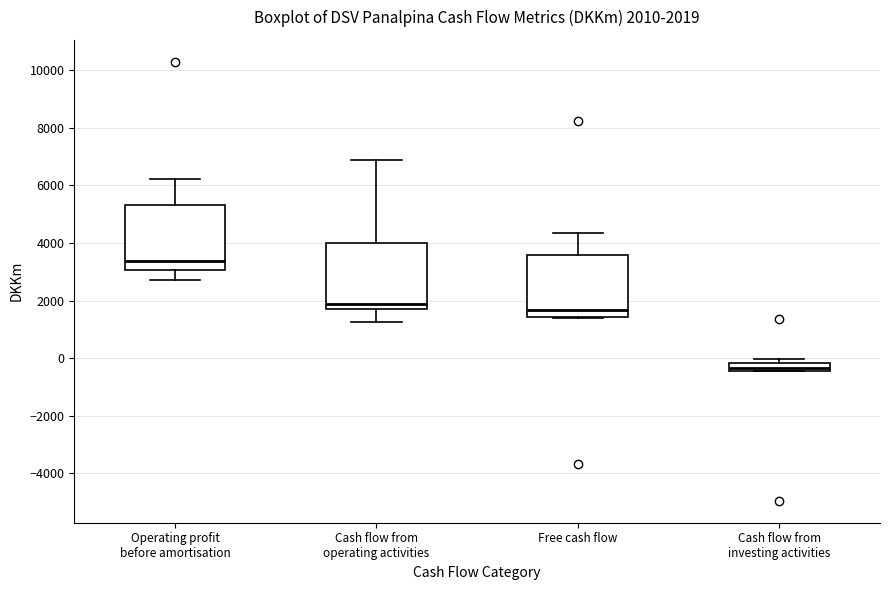

Which box's median line is the highest?

Operating profit before amortisation